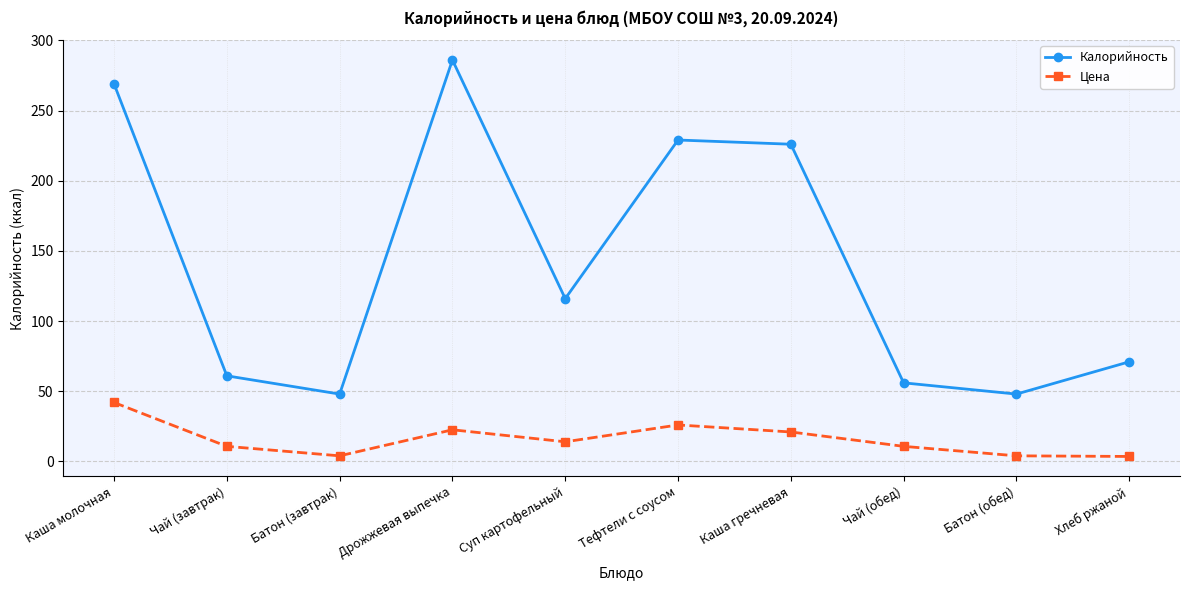

Where does the Калорийность series first go above 116?

Каша молочная